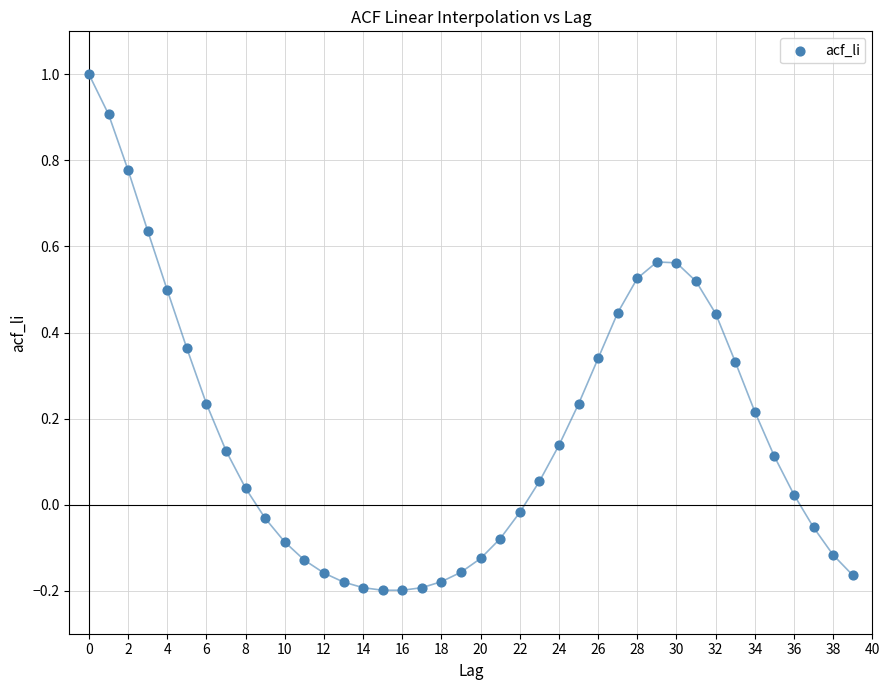

What is the range of Y values (max minus min)?

1.2